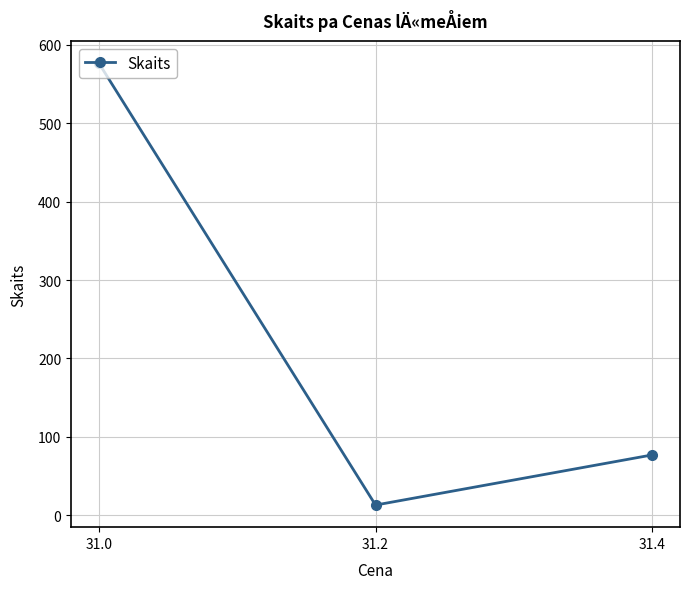

How many data points are less than 77?

1